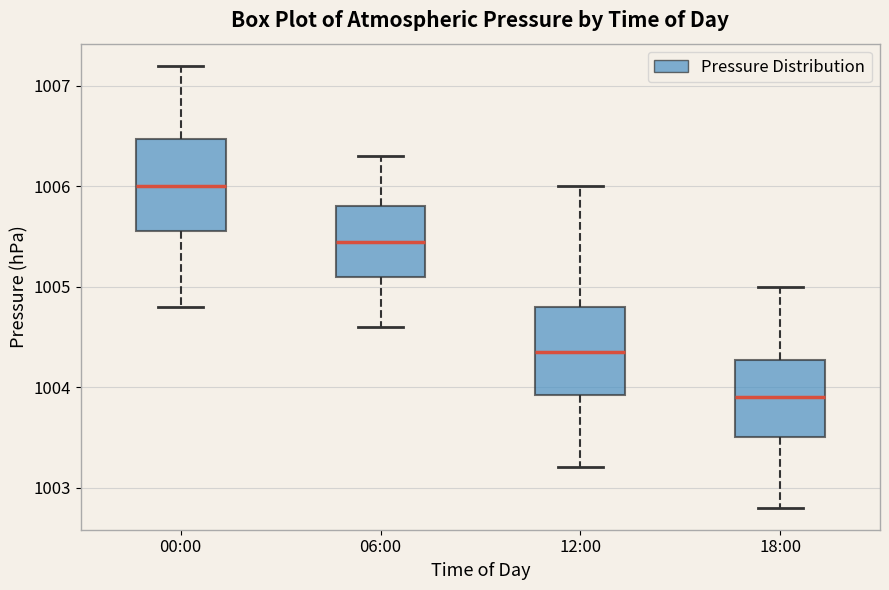

Reading left to right, transcribe this box plot: for each box, give where its median line is, the range the box spans, and where its two whiskers end, as read against the y-axis. The values are not printed on the chart, so give them approximately, as read against the axis.

00:00: median 1006.0, box 1005.6 to 1006.5, whiskers 1004.8 to 1007.2
06:00: median 1005.5, box 1005.1 to 1005.8, whiskers 1004.6 to 1006.3
12:00: median 1004.4, box 1003.9 to 1004.8, whiskers 1003.2 to 1006.0
18:00: median 1003.9, box 1003.5 to 1004.3, whiskers 1002.8 to 1005.0